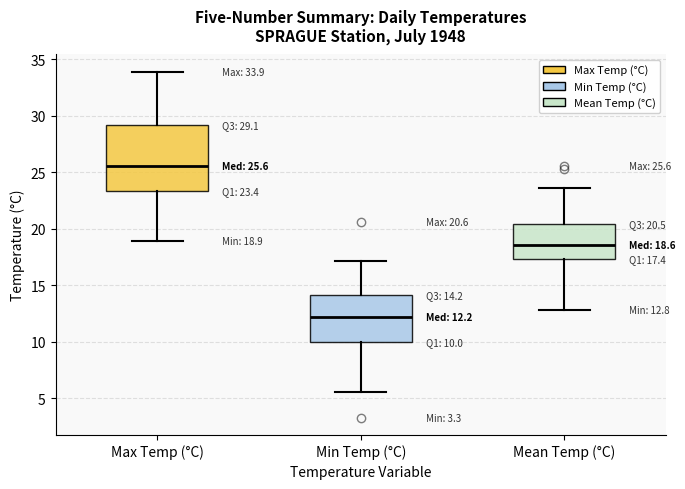

Which box has the lowest median line?

Min Temp (°C)